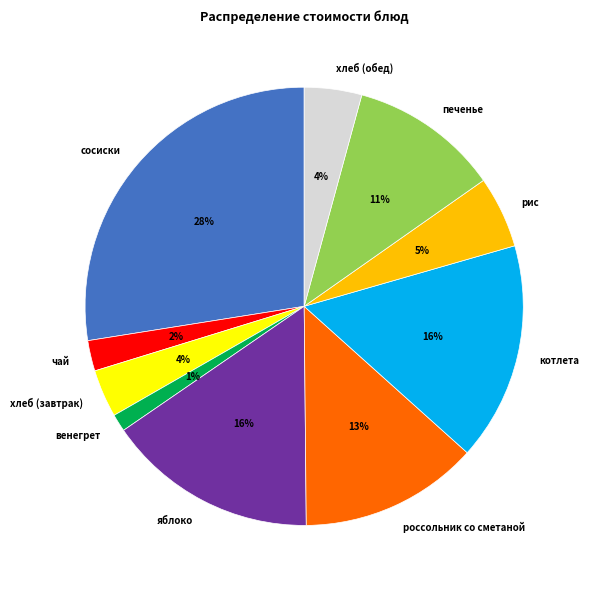

Between чай and хлеб (завтрак), which is larger?

хлеб (завтрак)